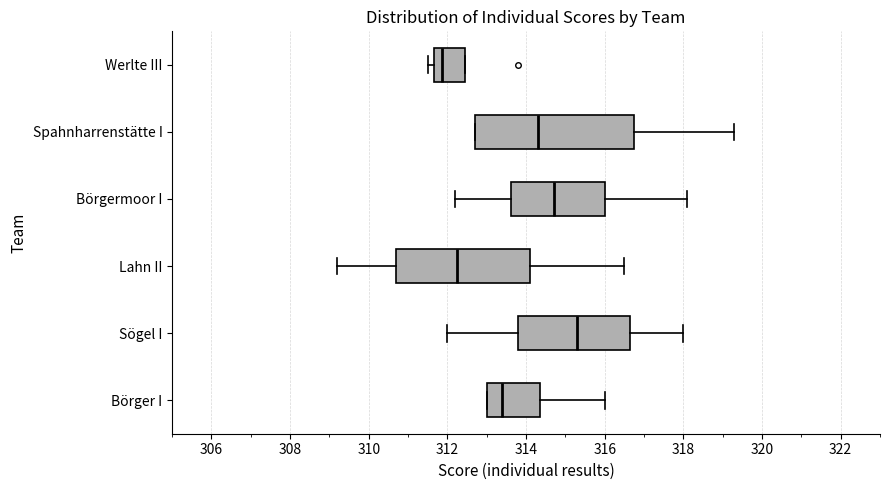

Reading bottom to top, read every box against the x-axis: the position of its median line, the range the box covers, and the ends of its whiskers. The values are not printed on the chart, so give them approximately, as read against the axis.

Börger I: median 313.4, box 313.0 to 314.4, whiskers 313.0 to 316.0
Sögel I: median 315.4, box 313.8 to 316.6, whiskers 312.0 to 318.0
Lahn II: median 312.2, box 310.8 to 314.2, whiskers 309.2 to 316.6
Börgermoor I: median 314.8, box 313.6 to 316.0, whiskers 312.2 to 318.2
Spahnharrenstätte I: median 314.4, box 312.8 to 316.8, whiskers 312.8 to 319.4
Werlte III: median 311.8, box 311.6 to 312.4, whiskers 311.6 (just left of the box's left edge) to 312.4